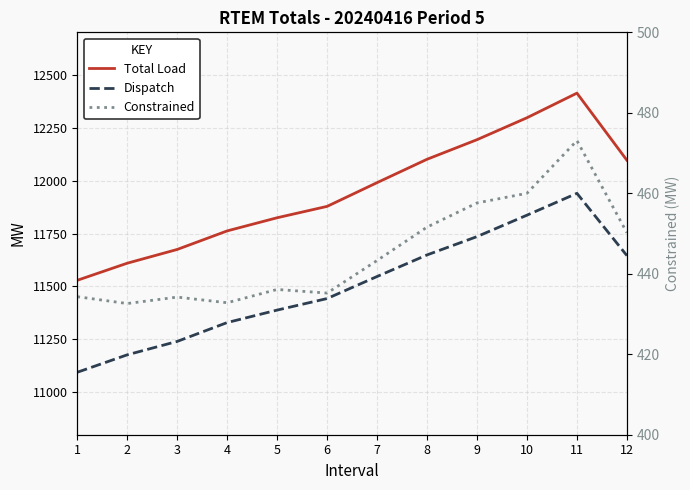

True or false: Dispatch has more than 1 points higher than both neighbors.

False